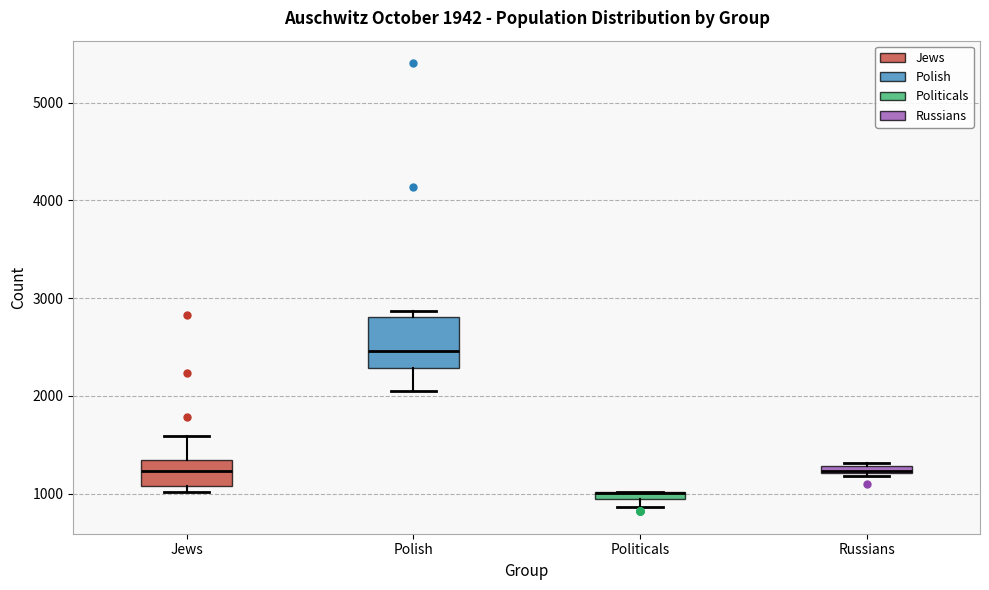

Which box is the tallest, from its lower edge to its upper edge?

Polish